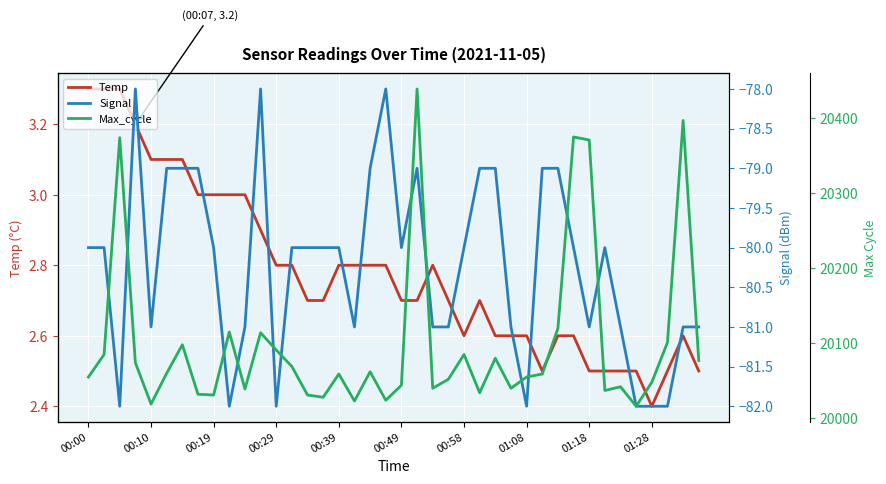

Count the number of data series in this chart.

3